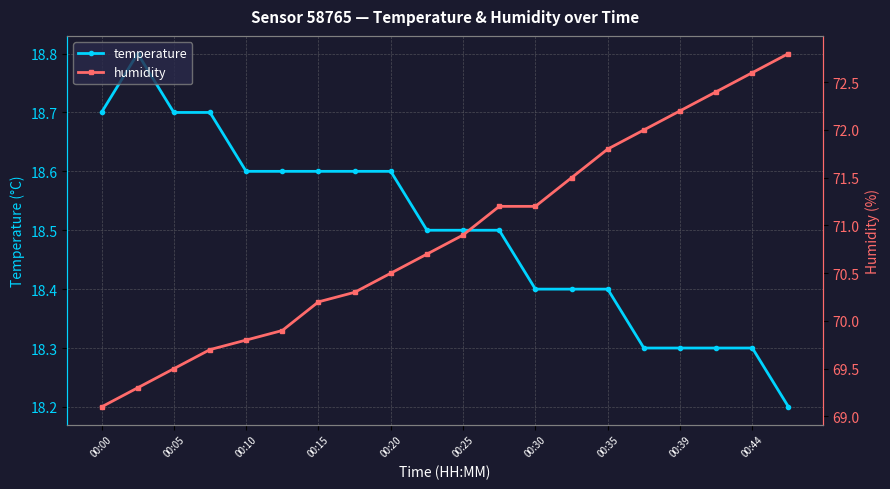

Count the temperature values in the range 18 to 19.

20